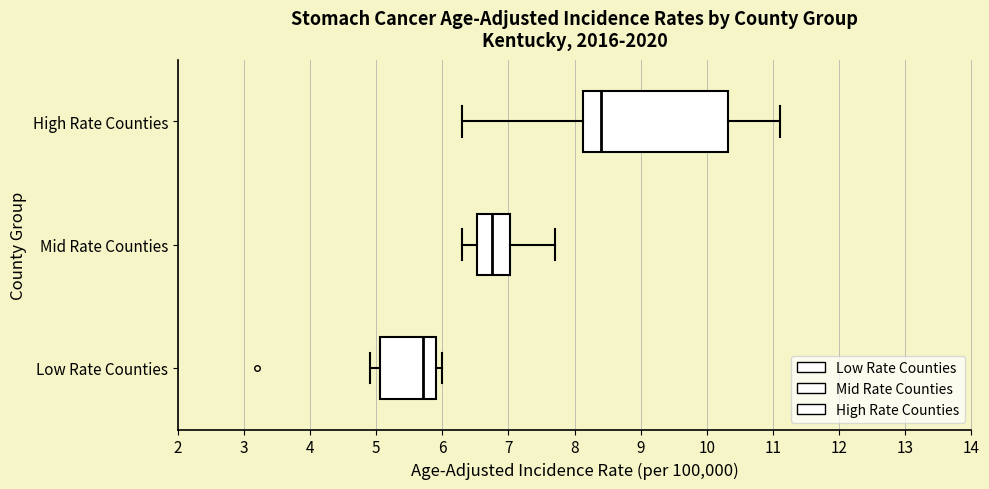

Which box is the widest, from its left edge to its right edge?

High Rate Counties